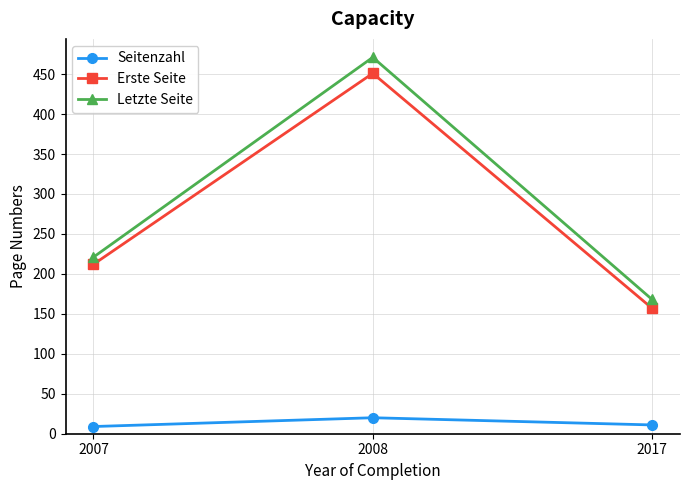

What is the difference between the second highest and minimum values in the Erste Seite series?

55